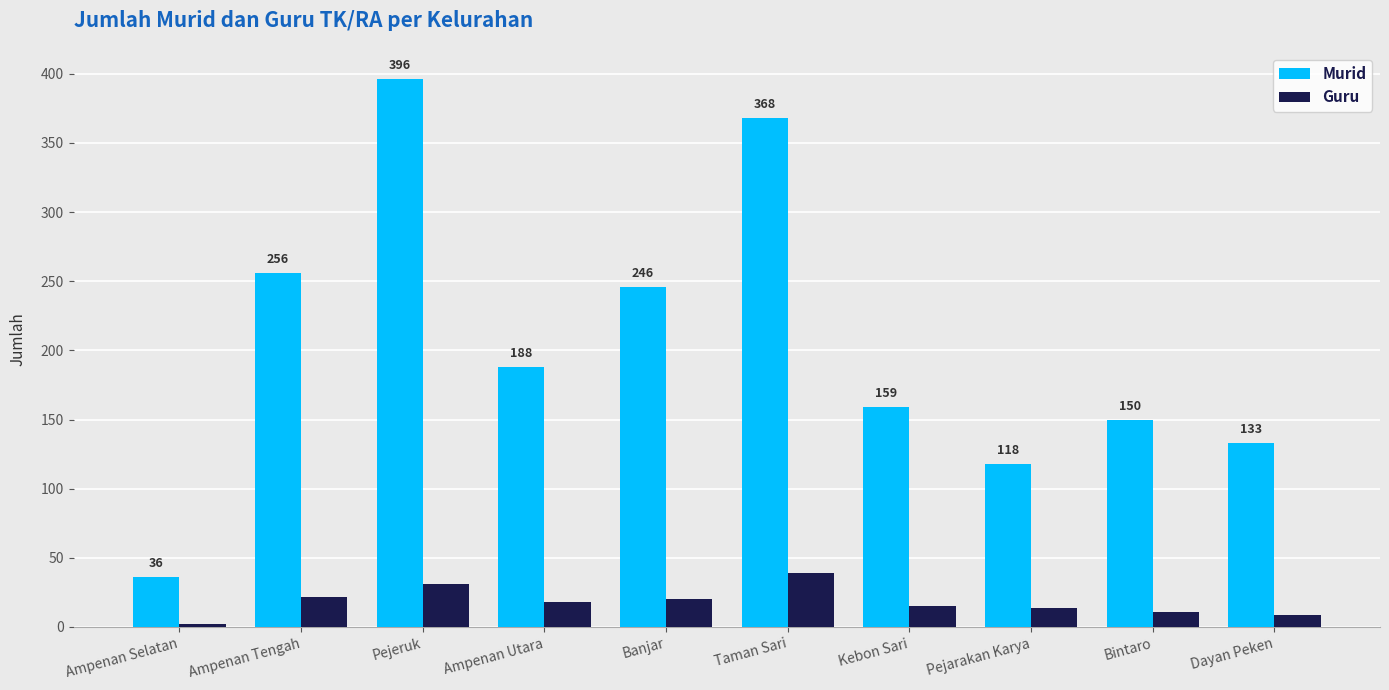

What is the greatest value displayed?

396